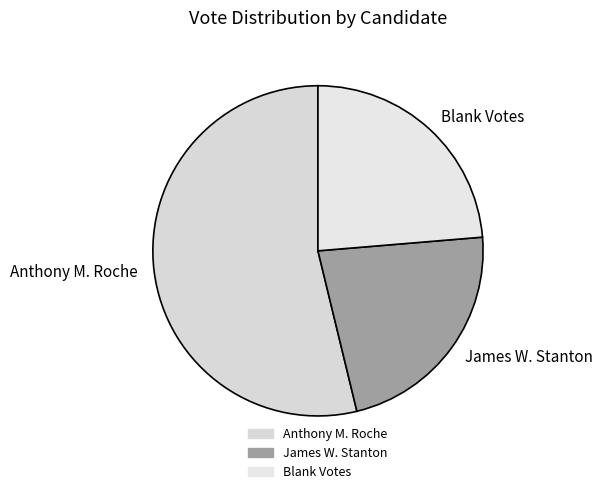

Is the sum of James W. Stanton and Blank Votes greater than half?

No